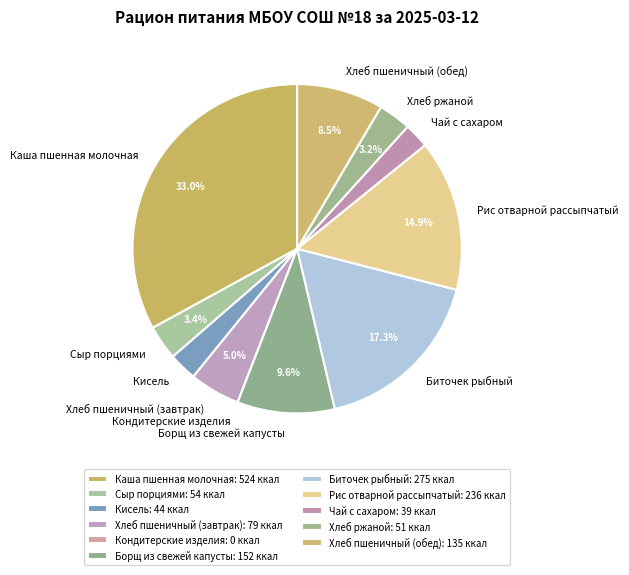

Which has a higher value, Борщ из свежей капусты or Хлеб пшеничный (завтрак)?

Борщ из свежей капусты